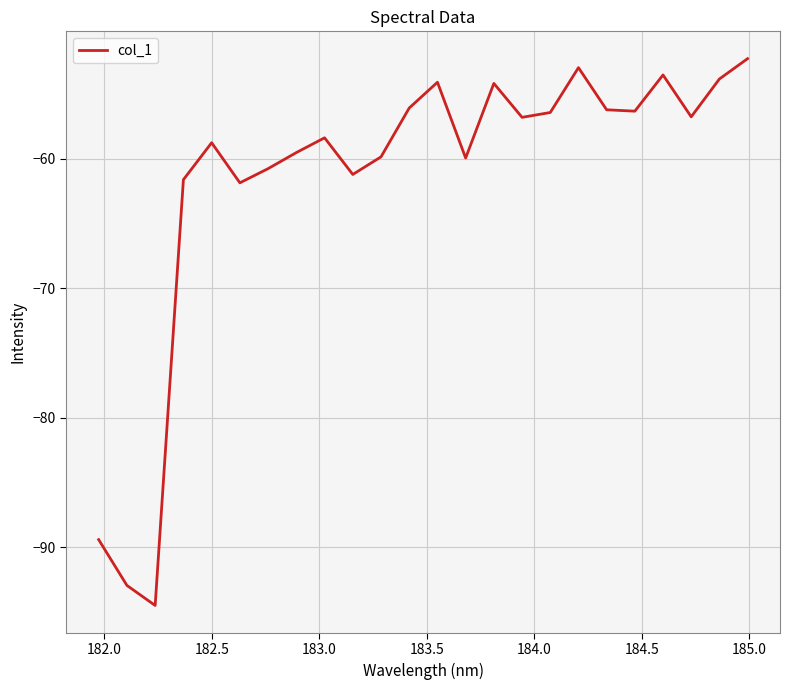

What is the minimum value shown in the chart?

-94.5